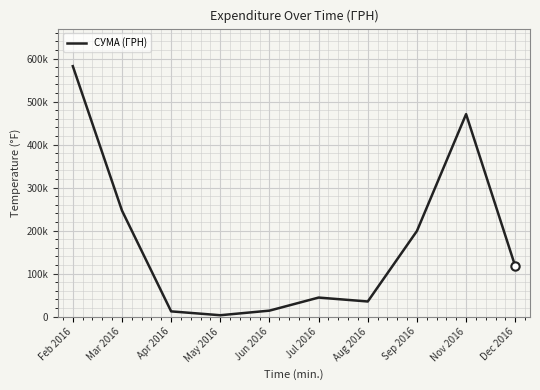

Which label corresponds to the smallest value in the chart?

May 2016